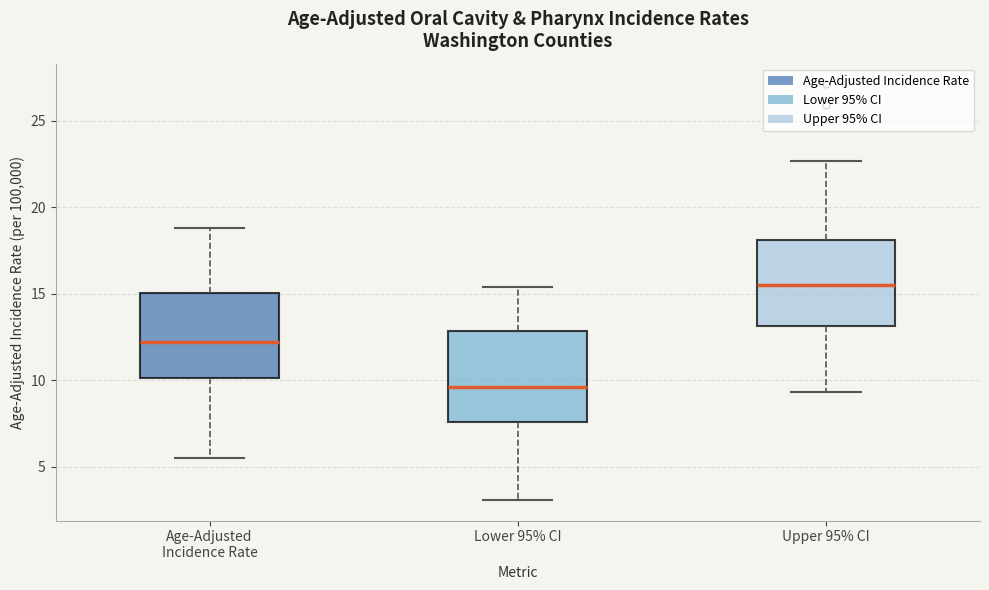

Which box's median line is the highest?

Upper 95% CI